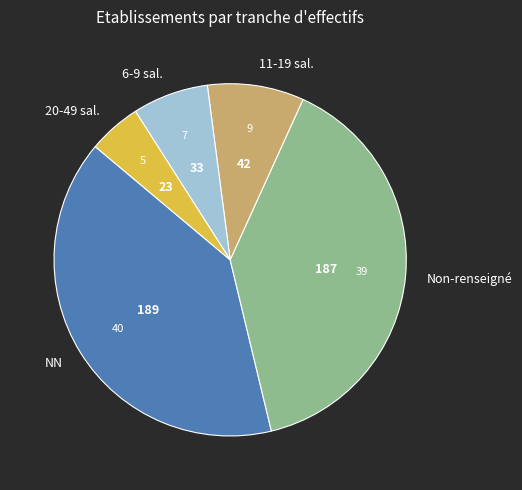

Is 20-49 sal. the majority of the pie?

No